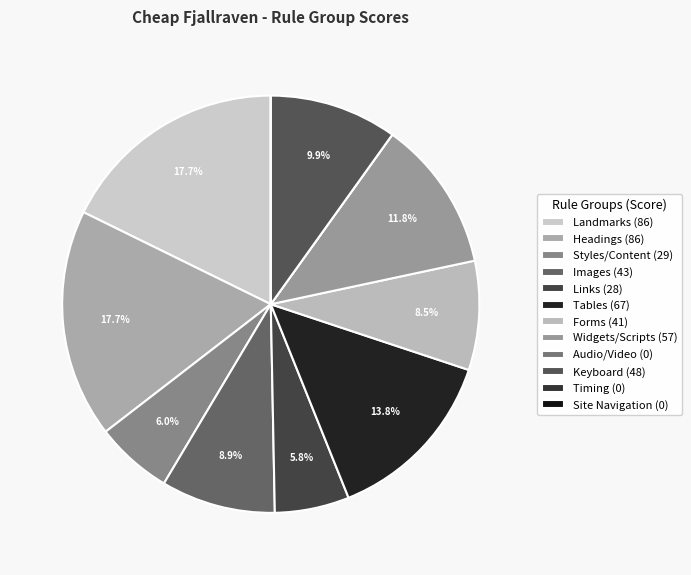

Is it true that Links is 6% of the pie?

True